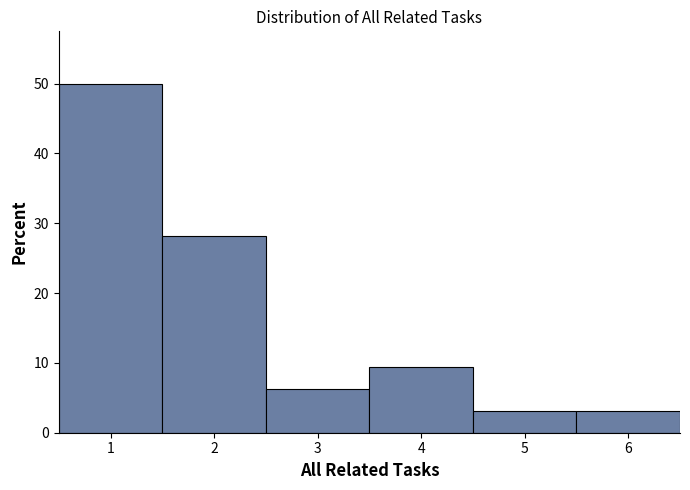

Reading left to right, list every bar in this chart as the range it spans on the x-axis followed by its height. The values are not printed on the chart, so give them approximately, as read against the axis.

0.5 to 1.5: 50
1.5 to 2.5: 28
2.5 to 3.5: 6
3.5 to 4.5: 9
4.5 to 5.5: 3
5.5 to 6.5: 3